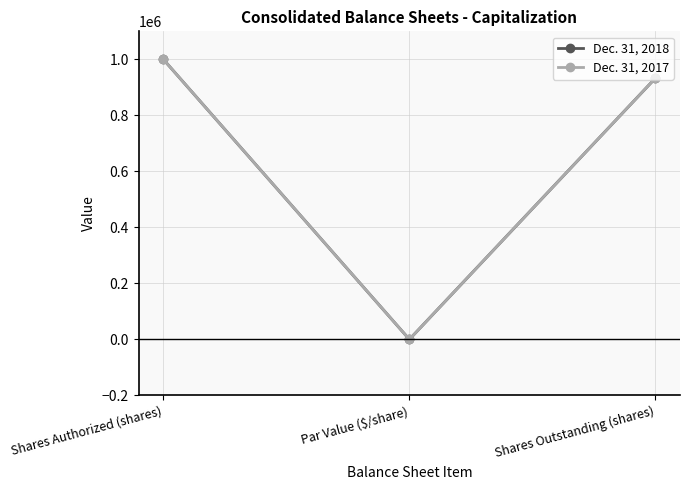

Does the chart have visible grid lines?

Yes